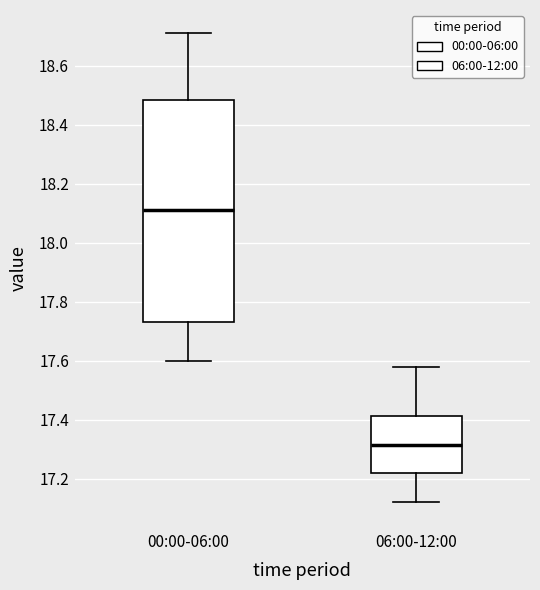

Comparing the boxes themselves (not the whiskers), which one is the tallest?

00:00-06:00